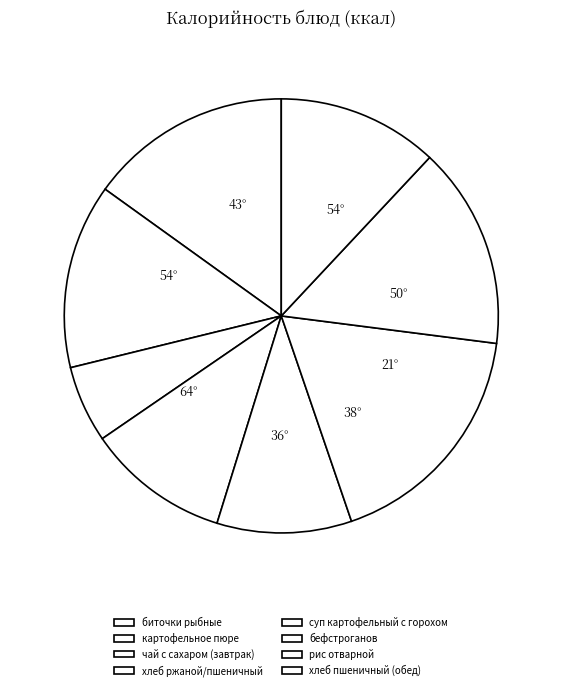

Count the number of slices in the pie.

8